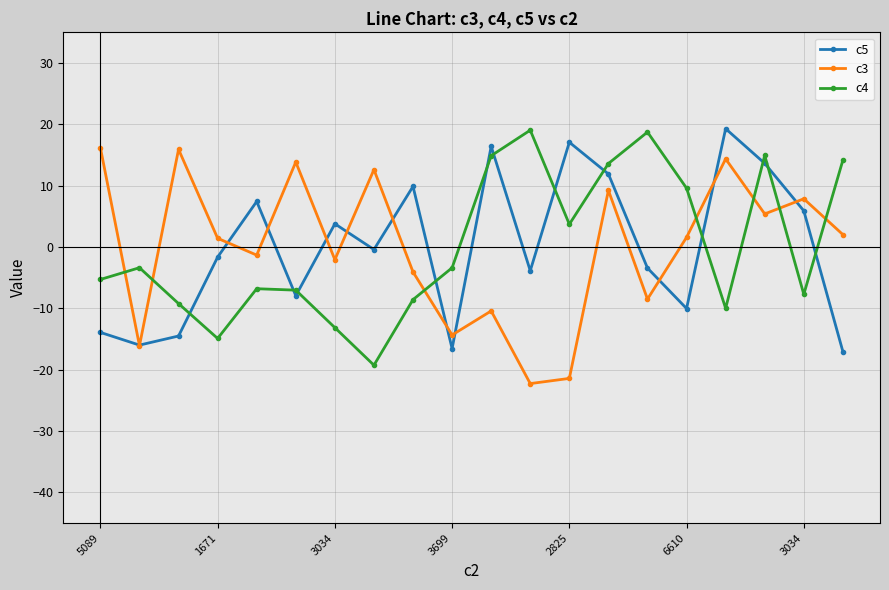

True or false: c5 has more than 2 points higher than both neighbors.

True